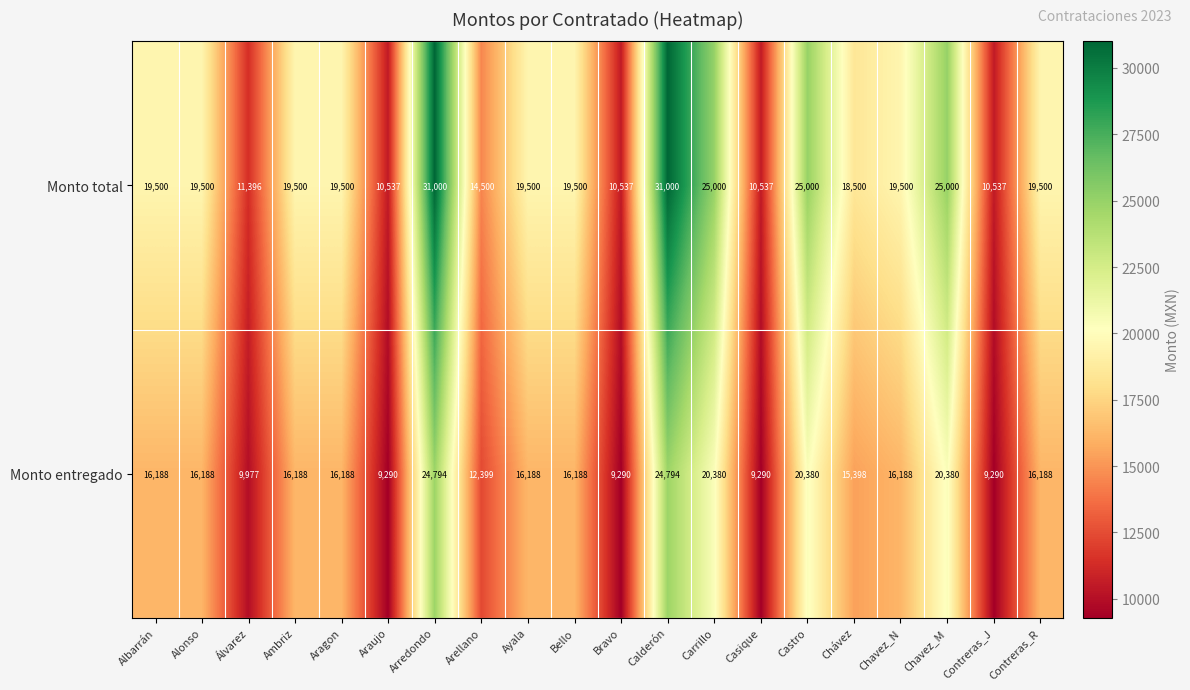

What is the maximum value shown in the chart?

31000